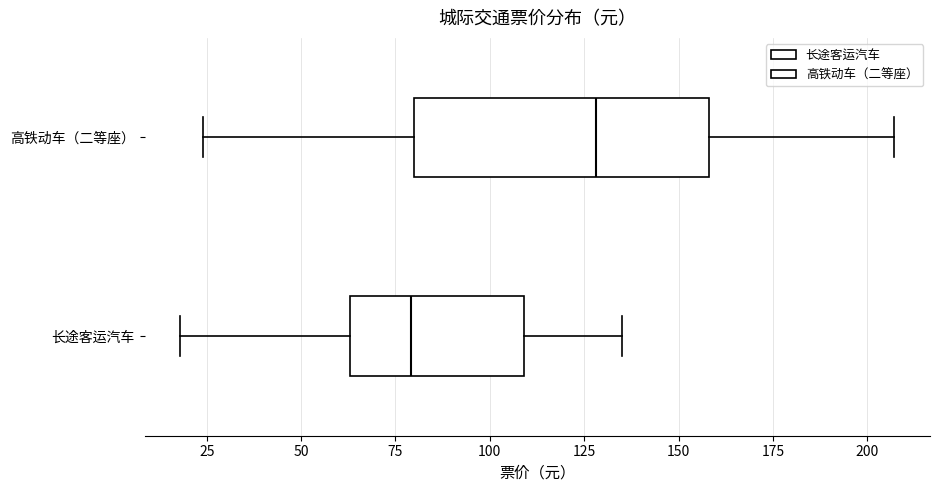

Which box has the furthest to the left median line?

长途客运汽车